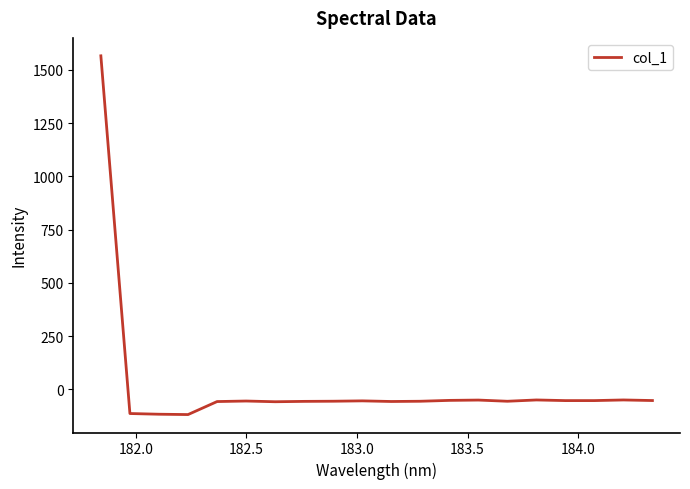

What is the smallest value displayed?

-117.7